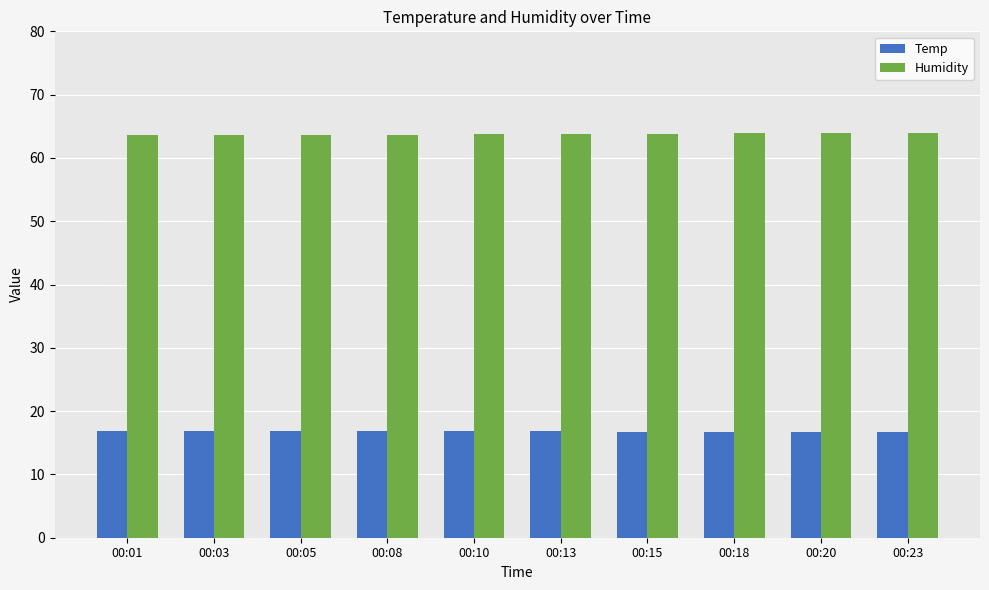

What is the sum of all Humidity values?

637.8